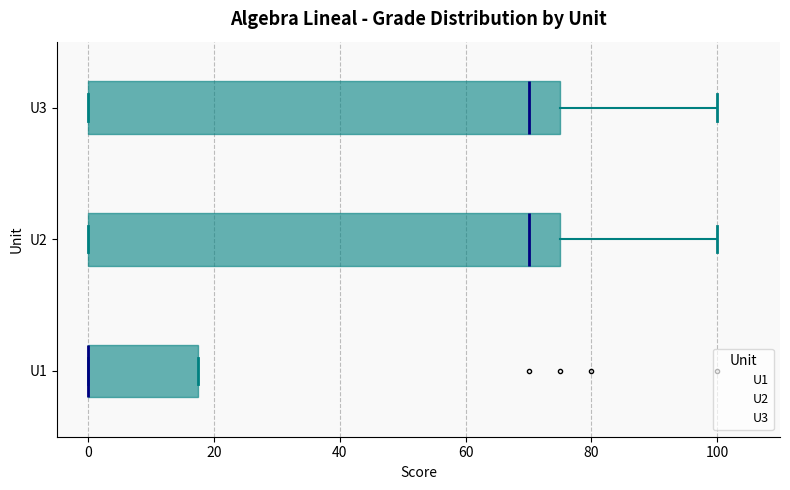

Where is the left edge of the box for U3 on the x-axis? The values are not printed on the chart, so give them approximately, as read against the axis.

0